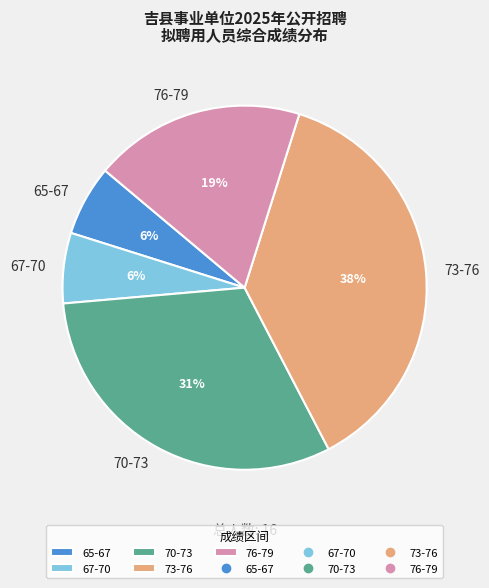

How many segments does this pie chart have?

5